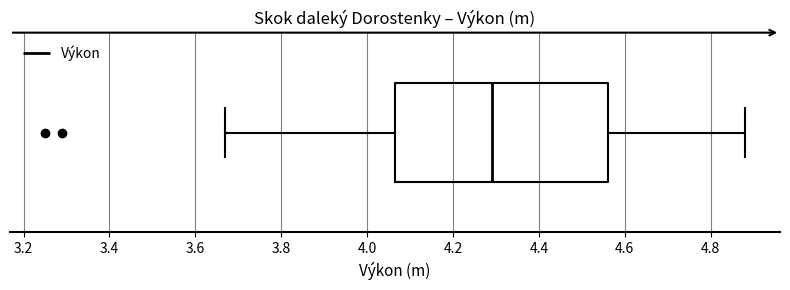

Where is the right edge of the box on the x-axis? The values are not printed on the chart, so give them approximately, as read against the axis.

4.56